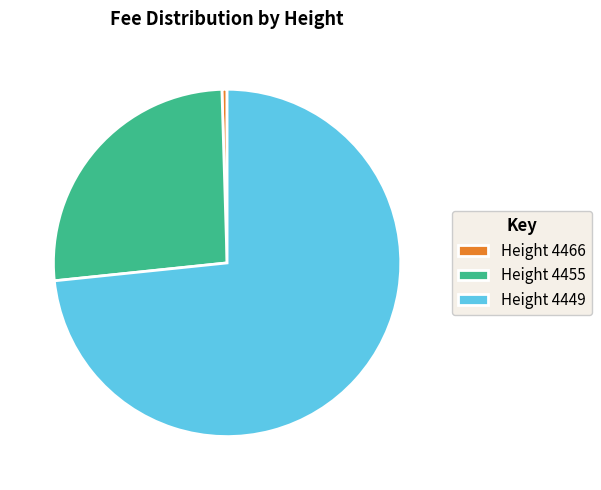

Do Height 4449 and Height 4466 together represent more than half of the pie?

Yes